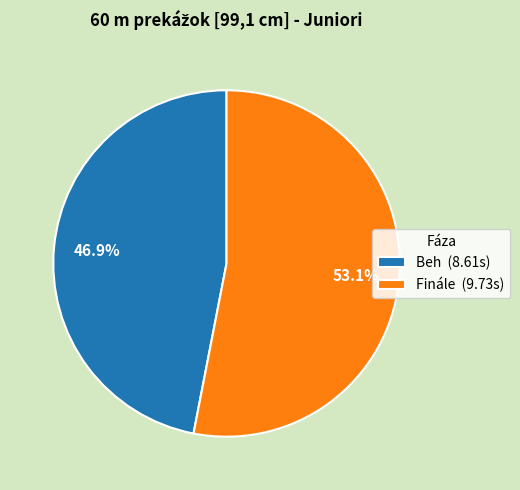

Is it true that Beh is 47% of the pie?

True